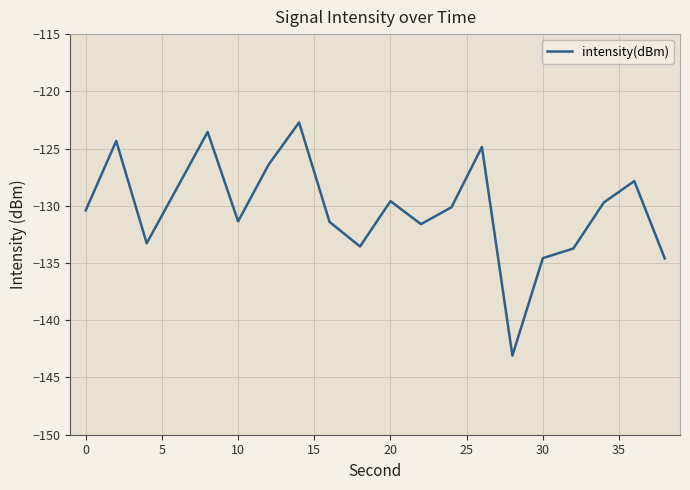

How many interior local valleys (lower than both neighbors) does the data have?

5